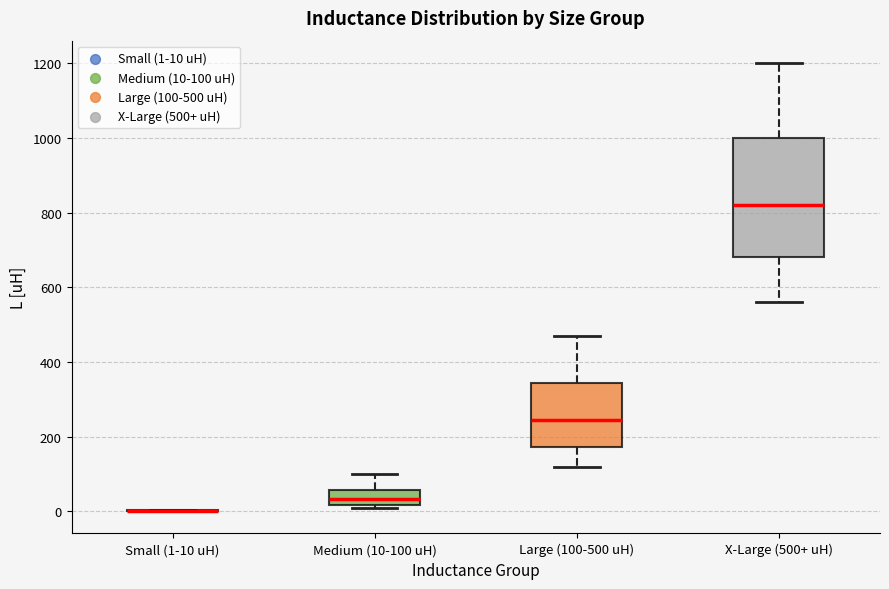

Reading left to right, transcribe this box plot: for each box, give where its median line is, the range the box spans, and where its two whiskers end, as read against the y-axis. The values are not printed on the chart, so give them approximately, as read against the axis.

Small (1-10 uH): box collapsed to a line at 0, whiskers 0 to 0
Medium (10-100 uH): median 40, box 20 to 60, whiskers 20 (just below the box's lower edge) to 100
Large (100-500 uH): median 240, box 180 to 340, whiskers 120 to 480
X-Large (500+ uH): median 820, box 680 to 1000, whiskers 560 to 1200